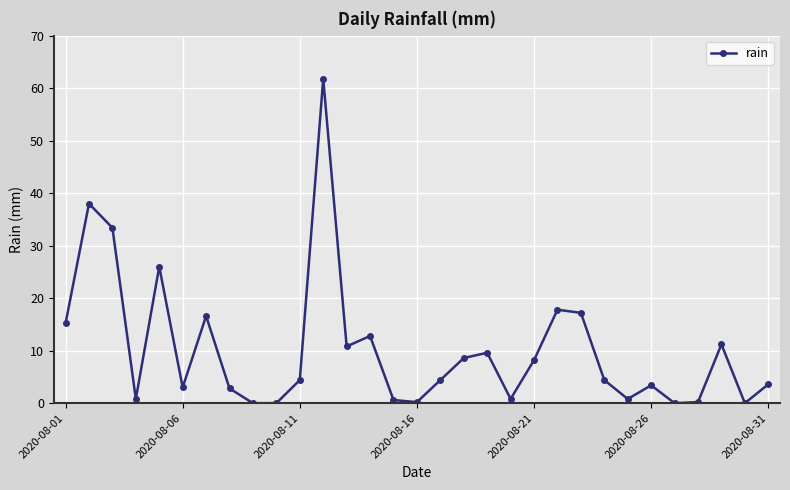

True or false: the data has more than 2 interior local peaks.

True